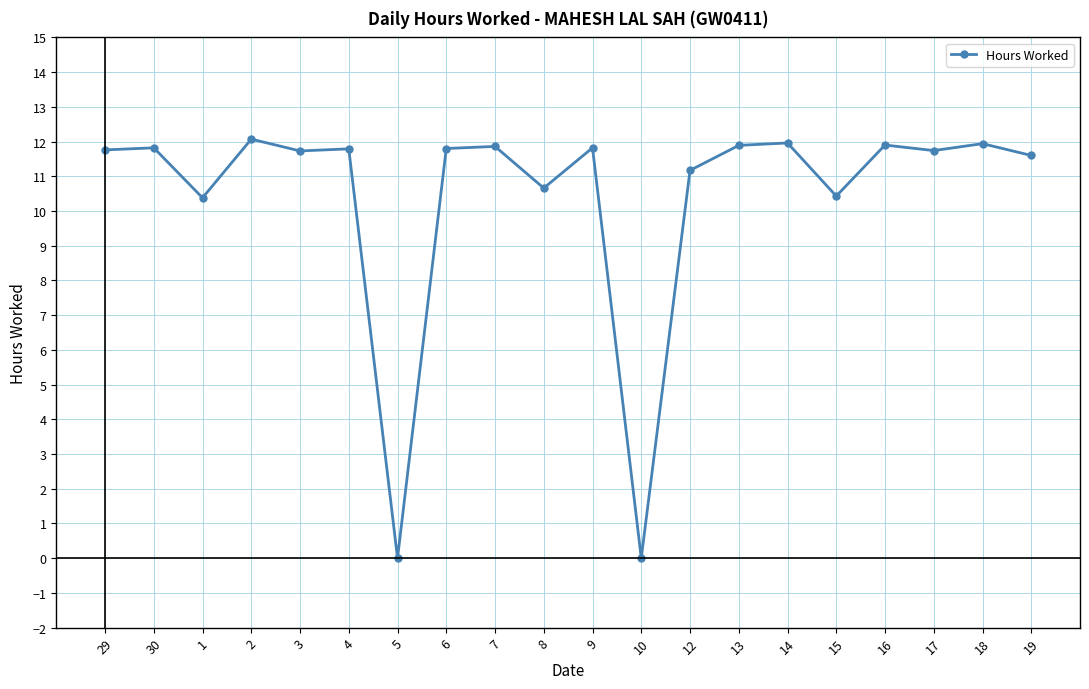

What is the difference between the maximum and minimum values?

12.1